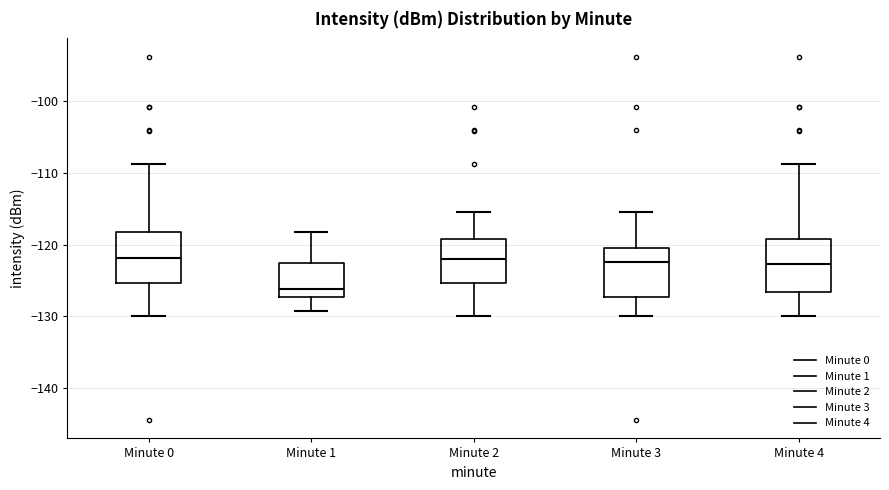

Where does the median line of the box for Minute 1 sit on the y-axis? The values are not printed on the chart, so give them approximately, as read against the axis.

-126